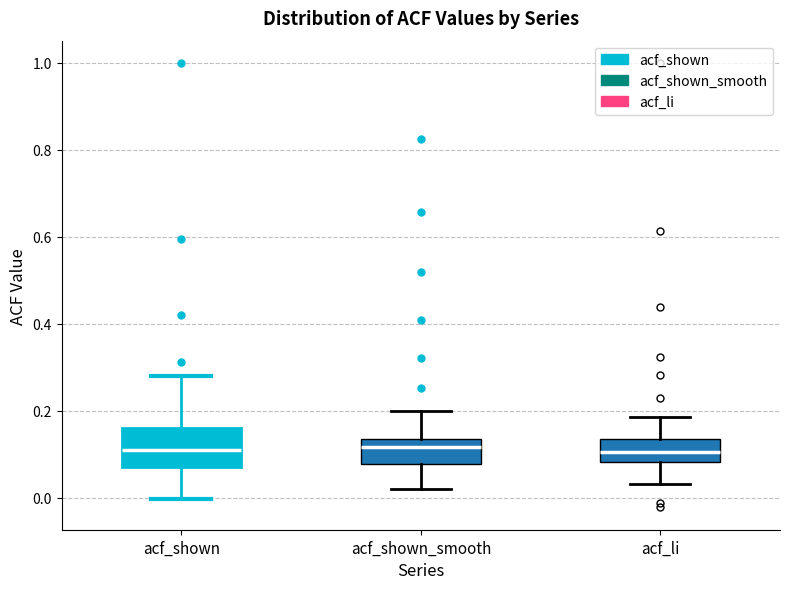

Where does the upper whisker of the box for acf_shown_smooth end on the y-axis? The values are not printed on the chart, so give them approximately, as read against the axis.

0.20